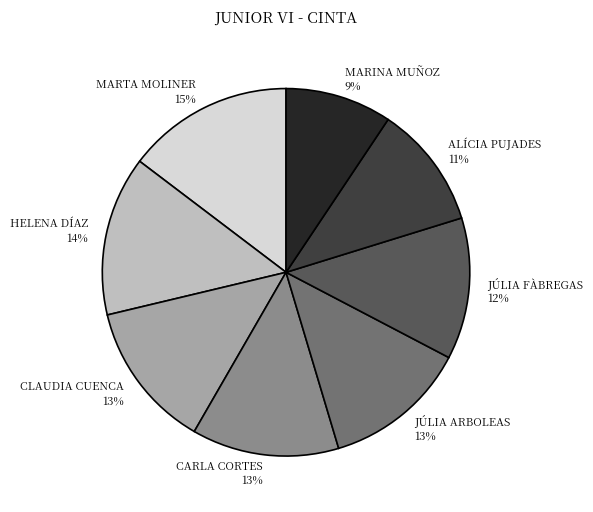

What is the smallest slice in the pie chart?

MARINA MUÑOZ